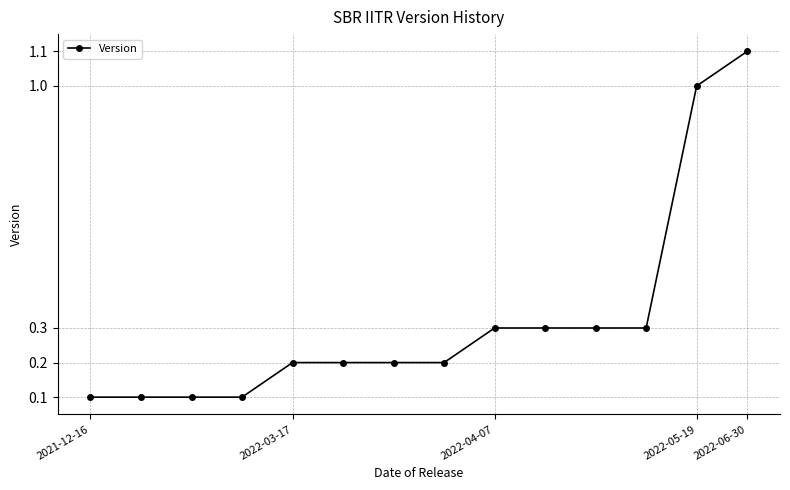

What is the value of the 14th point from the left?

1.1